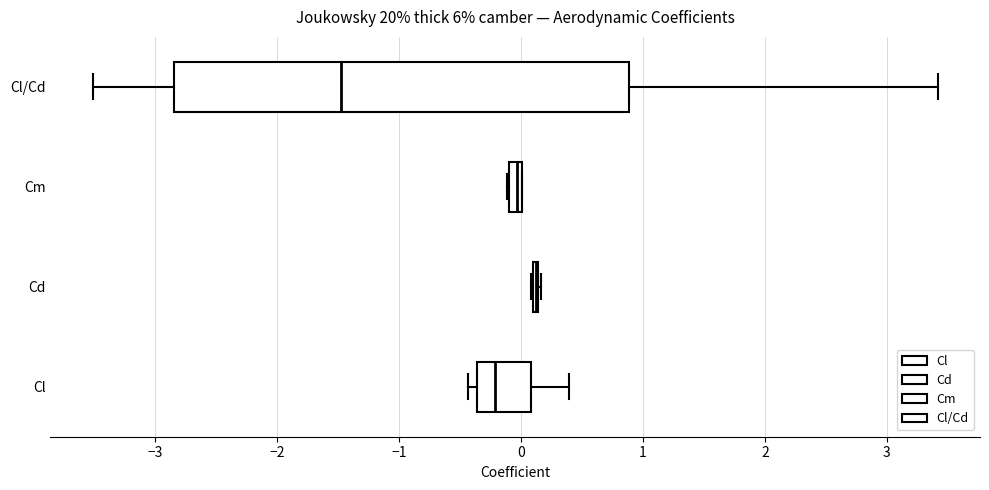

Which box is the widest, from its left edge to its right edge?

Cl/Cd